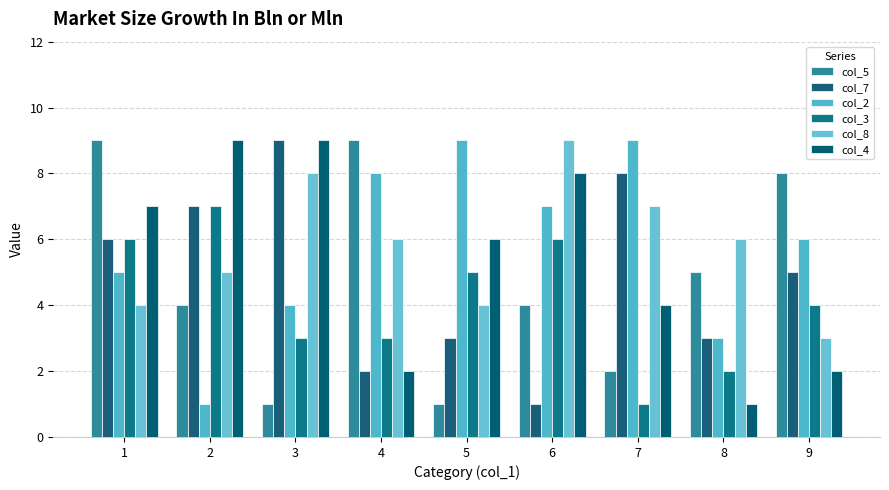

What is the greatest value displayed?

9